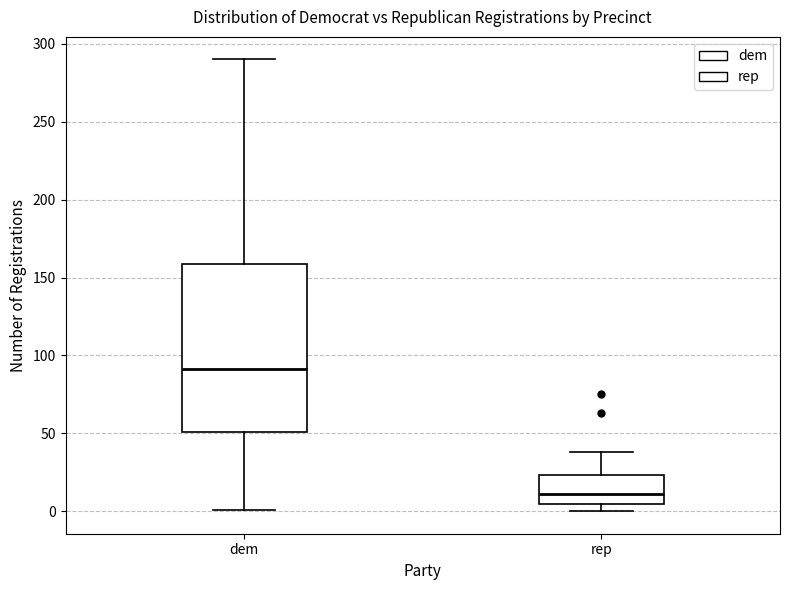

Reading left to right, transcribe this box plot: for each box, give where its median line is, the range the box spans, and where its two whiskers end, as read against the y-axis. The values are not printed on the chart, so give them approximately, as read against the axis.

dem: median 90, box 50 to 160, whiskers 0 to 290
rep: median 10, box 5 to 25, whiskers 0 to 40